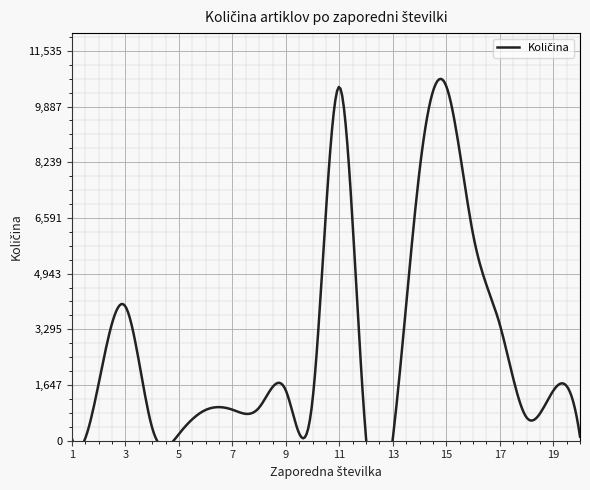

What value does the data have at 1, to the nearest 10?

50